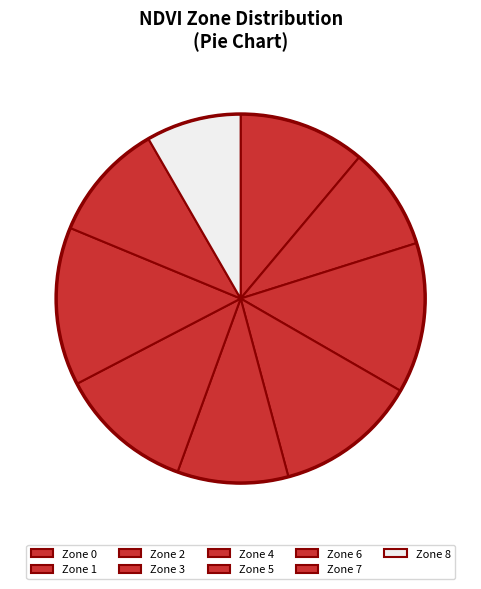

What is the smallest slice in the pie chart?

Zone 8